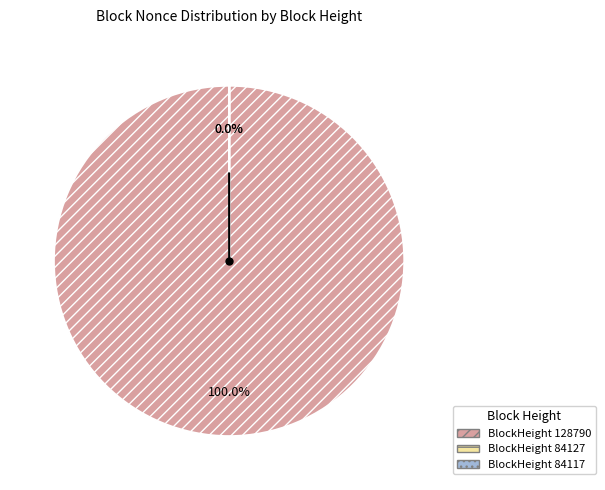

Is there any slice that represents more than half of the pie?

Yes